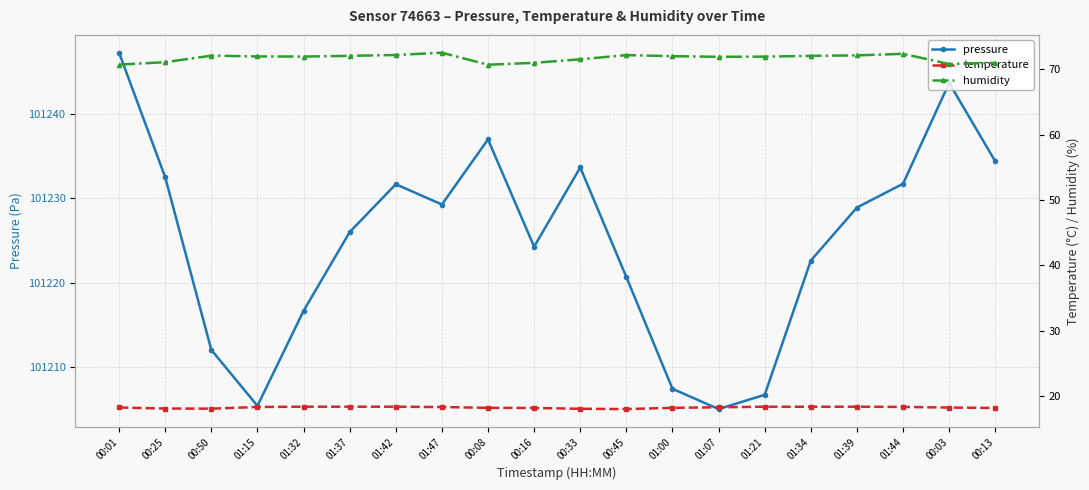

Which label corresponds to the largest value in the chart?

00:01